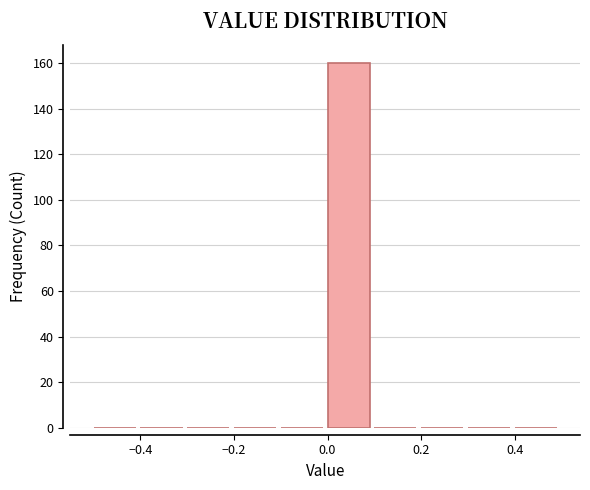

Reading left to right, transcribe this chart: for each bar, give the range it covers on the x-axis and its height. The values are not printed on the chart, so give them approximately, as read against the axis.

-0.5 to -0.4: 0
-0.4 to -0.3: 0
-0.3 to -0.2: 0
-0.2 to -0.1: 0
-0.1 to 0.0: 0
0.0 to 0.1: 160
0.1 to 0.2: 0
0.2 to 0.3: 0
0.3 to 0.4: 0
0.4 to 0.5: 0